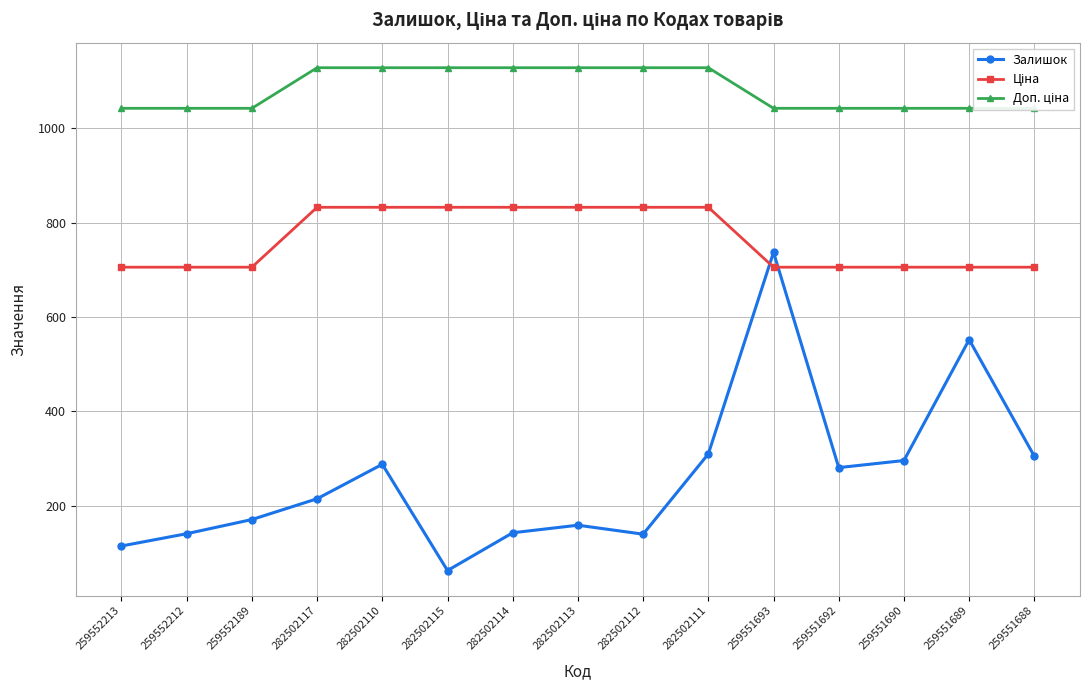

At which label is Ціна closest to 768?

259552213